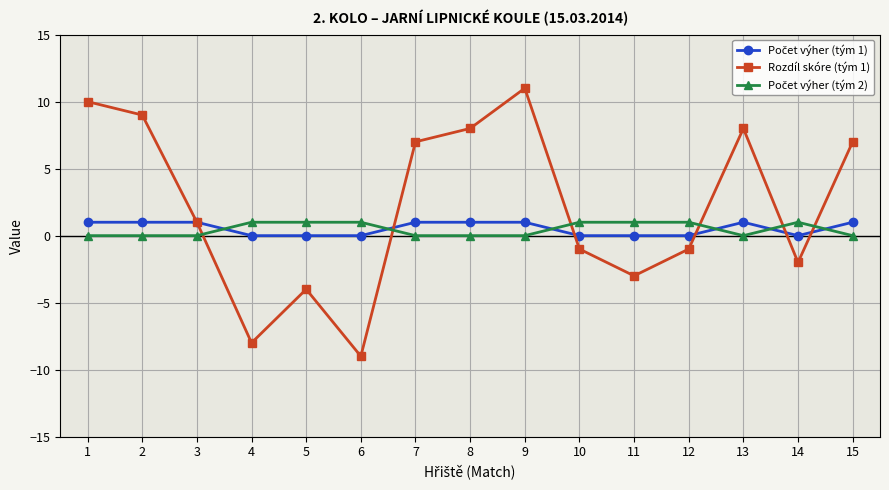

What is the value of the Rozdíl skóre (tým 1) point at the 5th from the left?

-4